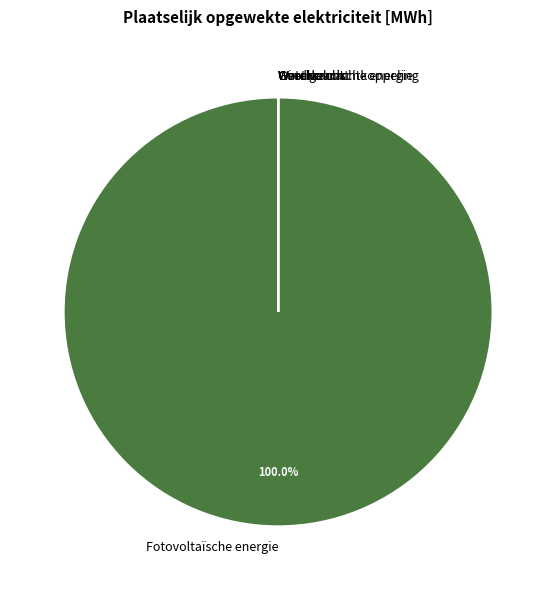

What is the largest slice in the pie chart?

Fotovoltaïsche energie